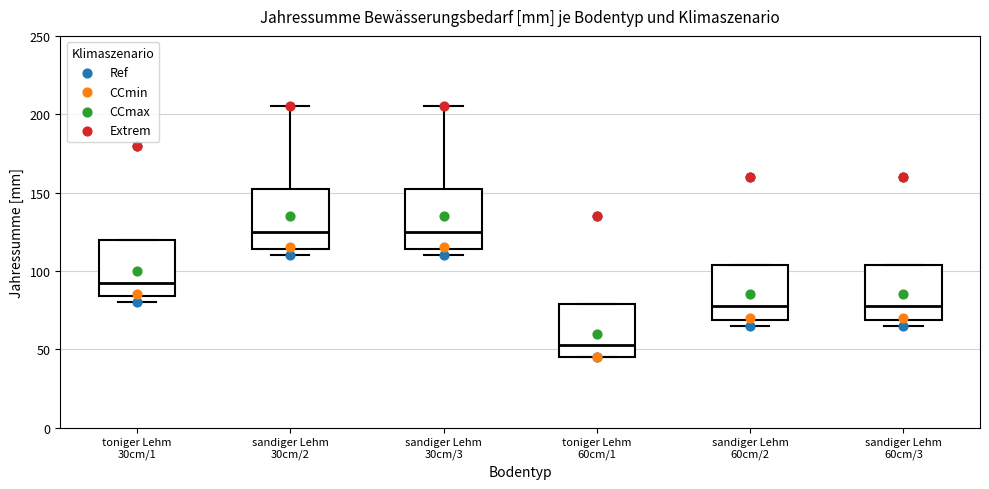

Reading left to right, transcribe this box plot: for each box, give where its median line is, the range the box spans, and where its two whiskers end, as read against the y-axis. The values are not printed on the chart, so give them approximately, as read against the axis.

toniger Lehm 30cm/1: median 95, box 85 to 120, whiskers 80 to 120
sandiger Lehm 30cm/2: median 125, box 115 to 155, whiskers 110 to 205
sandiger Lehm 30cm/3: median 125, box 115 to 155, whiskers 110 to 205
toniger Lehm 60cm/1: median 55, box 45 to 80, whiskers 45 to 80
sandiger Lehm 60cm/2: median 80, box 70 to 105, whiskers 65 to 105
sandiger Lehm 60cm/3: median 80, box 70 to 105, whiskers 65 to 105